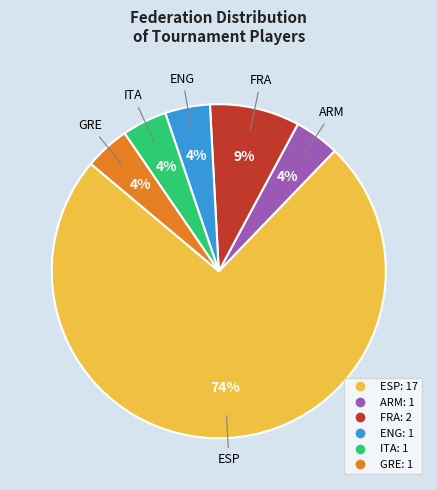

Does GRE represent more than half of the total?

No